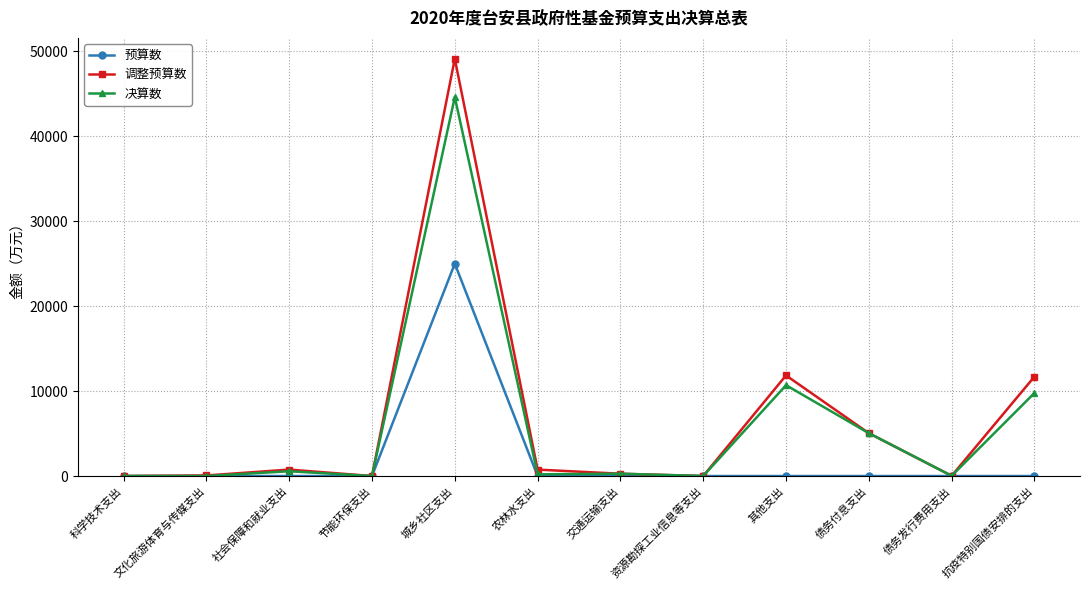

What is the label of the 6th point from the right?

交通运输支出